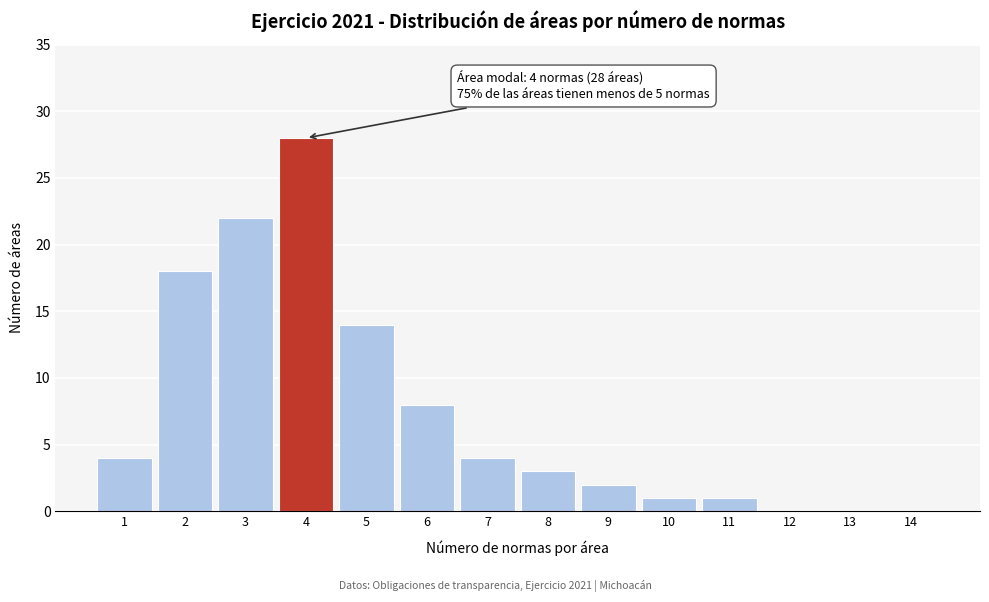

Reading left to right, extract all data points from this chart.

1=4	2=18	3=22	4=28	5=14	6=8	7=4	8=3	9=2	10=1	11=1	12=0	13=0	14=0